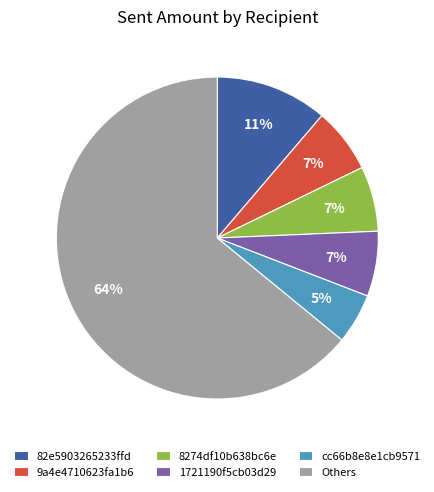

Which slice represents more than half of the pie?

Others